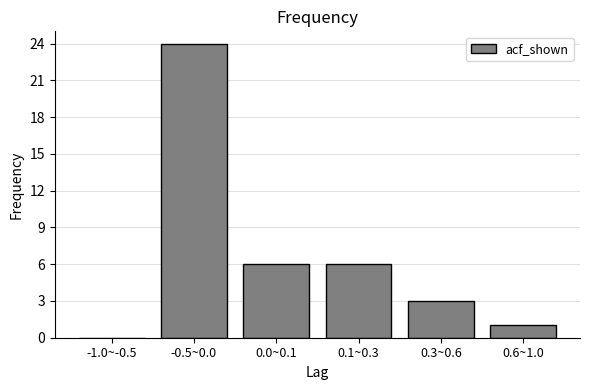

Reading left to right, extract all data points from this chart.

-1.0~-0.5=0	-0.5~0.0=24	0.0~0.1=6	0.1~0.3=6	0.3~0.6=3	0.6~1.0=1